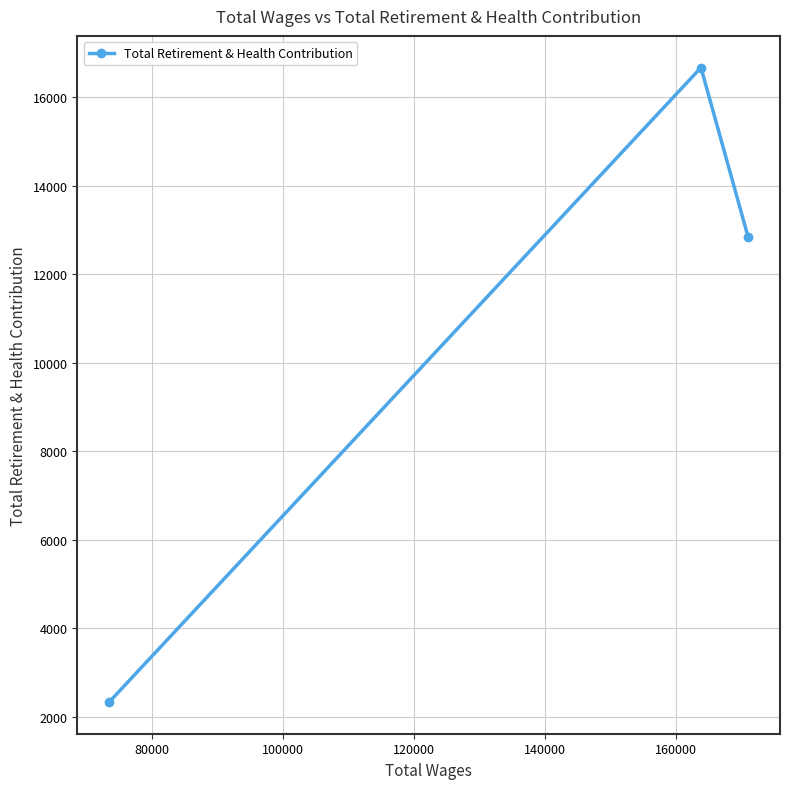

What is the difference between the maximum and minimum values?

14336